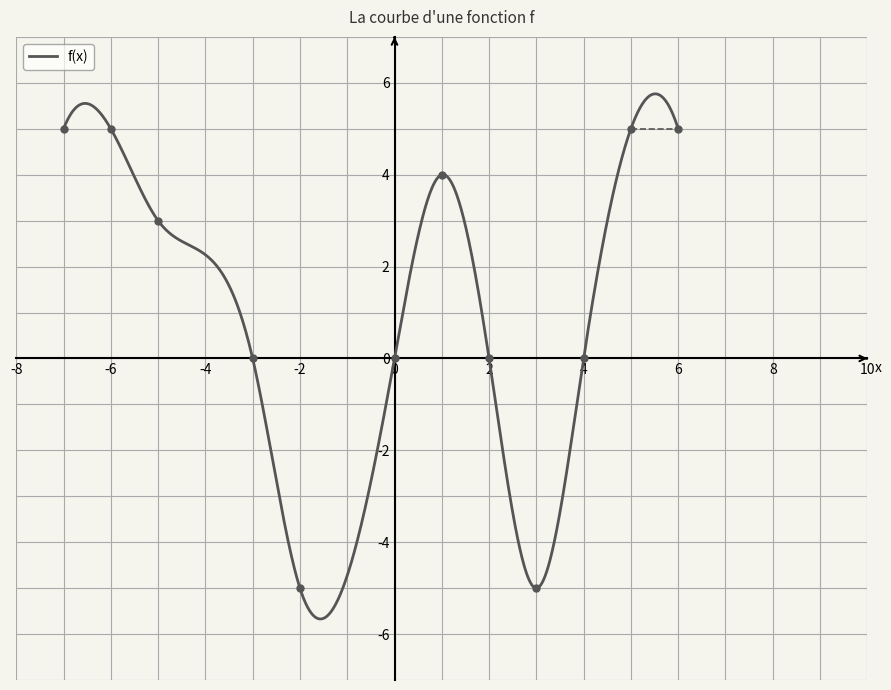

Which has a higher value, -2 or 1?

1